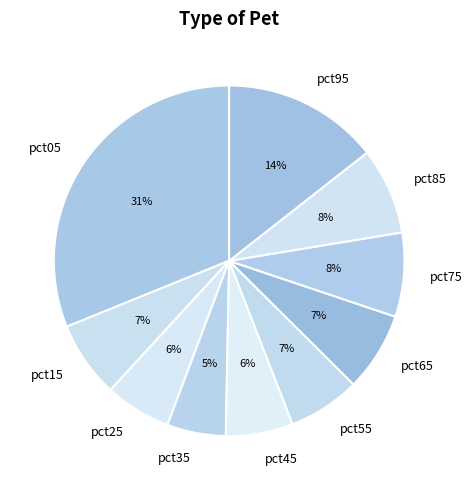

What percentage is the pct55 slice, to the nearest percent?

7%